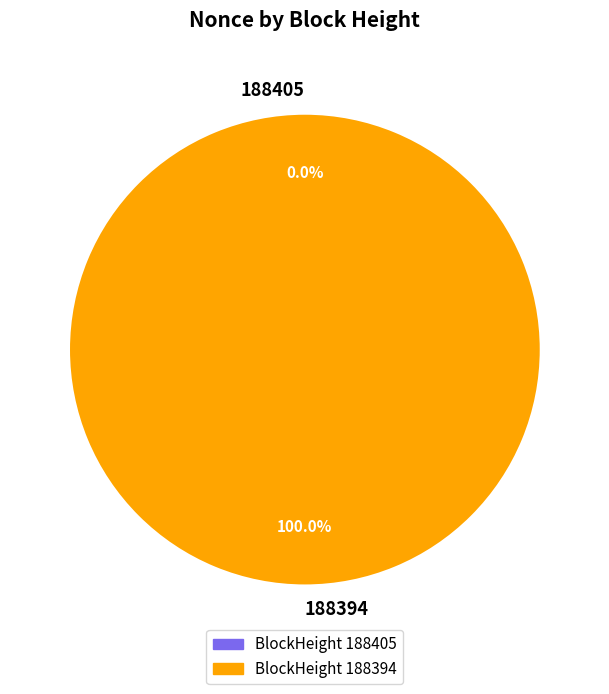

Does 188394 account for over 50% of the chart?

Yes